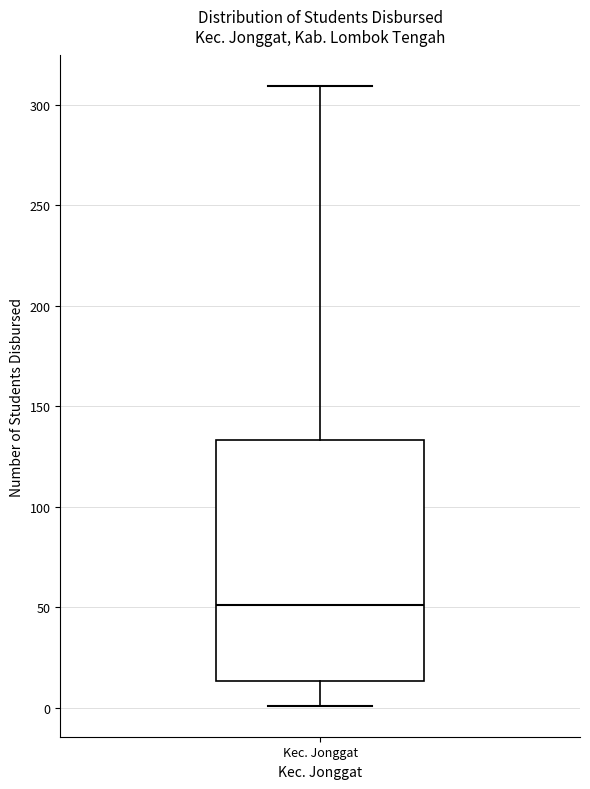

Where is the lower edge of the box for Kec. Jonggat on the y-axis? The values are not printed on the chart, so give them approximately, as read against the axis.

15